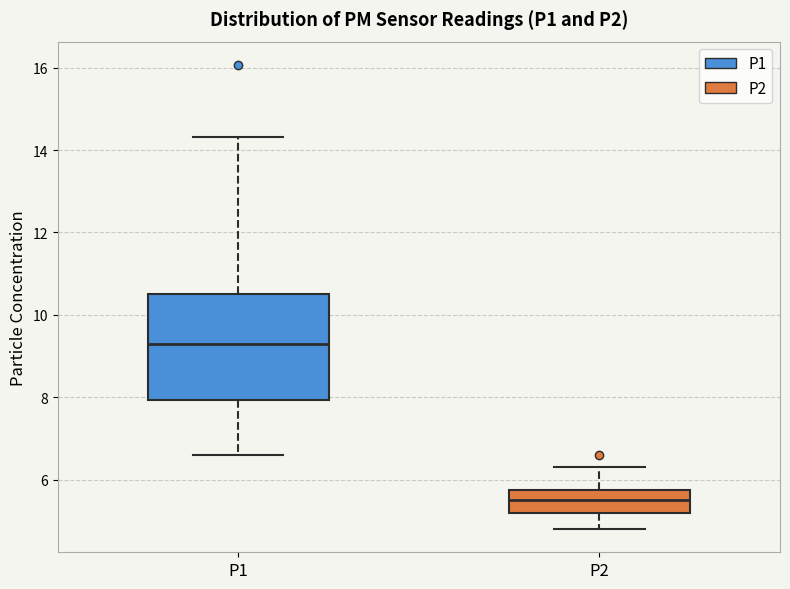

Reading left to right, read every box against the y-axis: the position of its median line, the range the box covers, and the ends of its whiskers. The values are not printed on the chart, so give them approximately, as read against the axis.

P1: median 9.2, box 8.0 to 10.6, whiskers 6.6 to 14.4
P2: median 5.6, box 5.2 to 5.8, whiskers 4.8 to 6.4